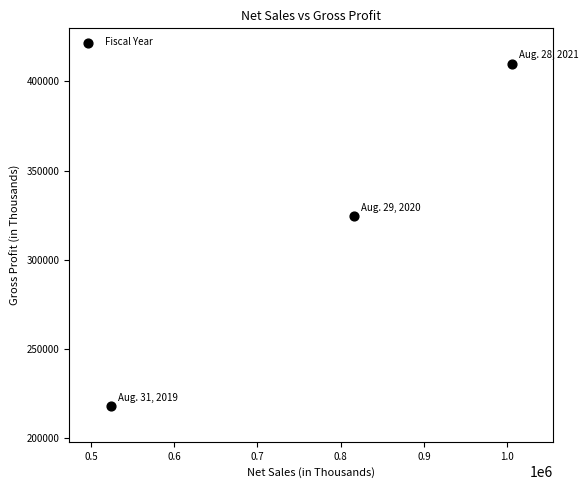

What is the average X value?

782004